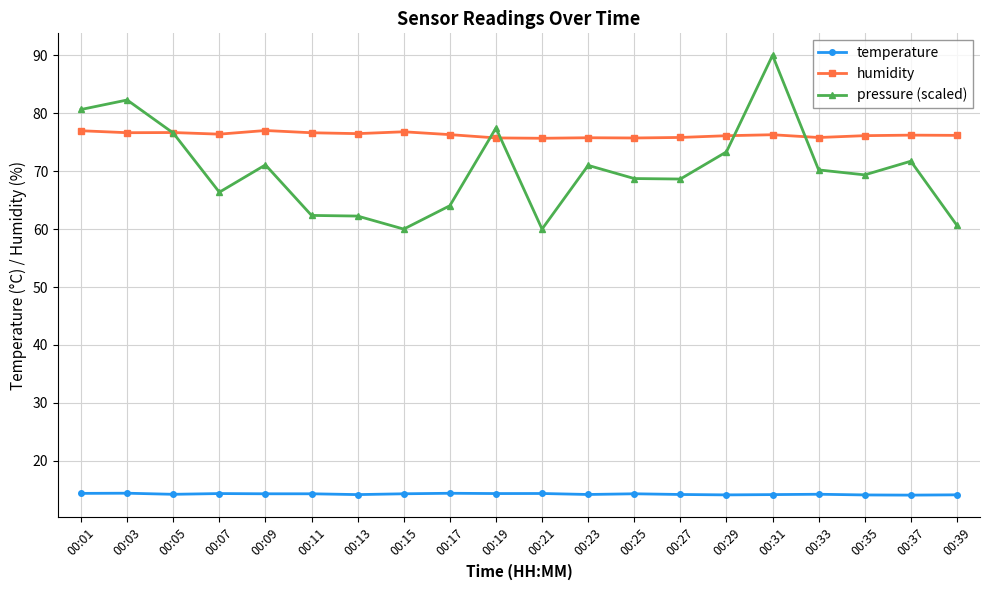

Which series ends up on top after the final intersection of humidity and pressure (scaled)?

humidity